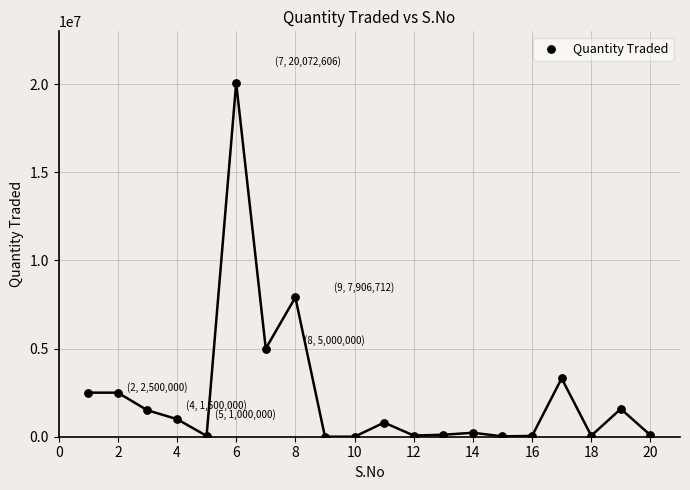

What Y value in the scatter plot is closest to 10036865?

7906711.9